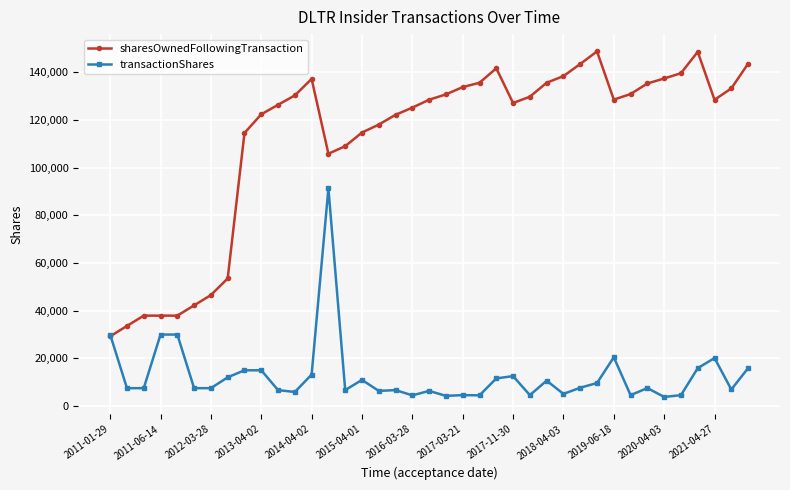

What is the highest value of the sharesOwnedFollowingTransaction series?

148822